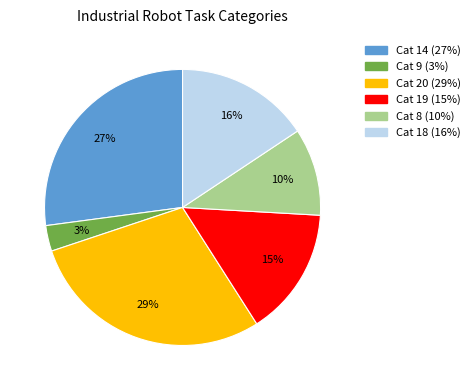

Is there a majority slice in this chart?

No